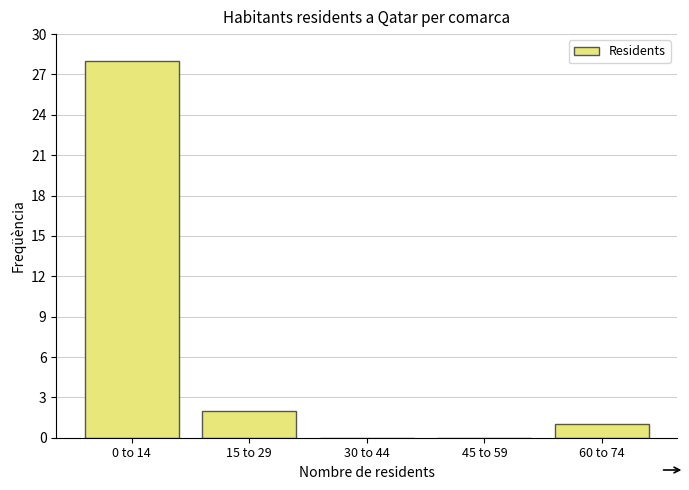

Reading right to left, extract all data points from this chart.

60 to 74=1	45 to 59=0	30 to 44=0	15 to 29=2	0 to 14=28